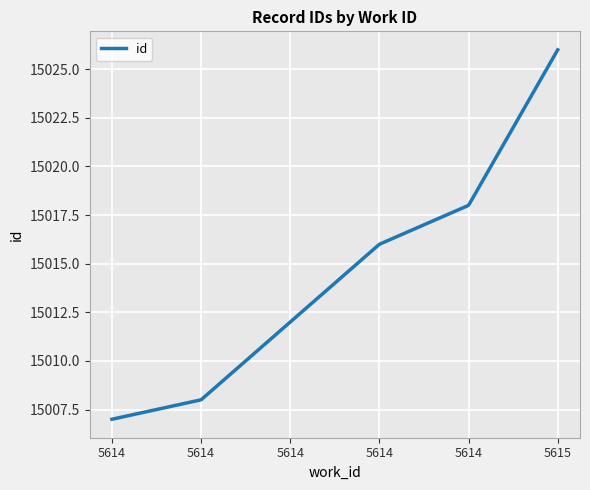

What is the minimum value shown in the chart?

15007.0